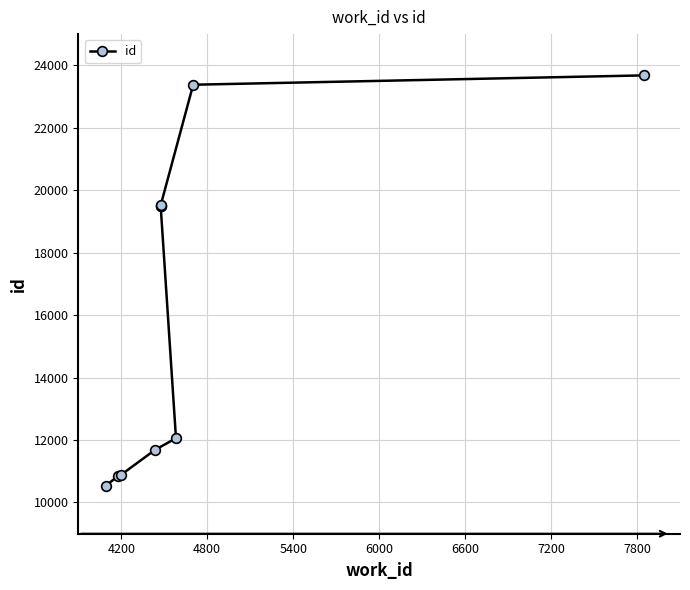

Which has a higher value, 6000 or 6600?

6600